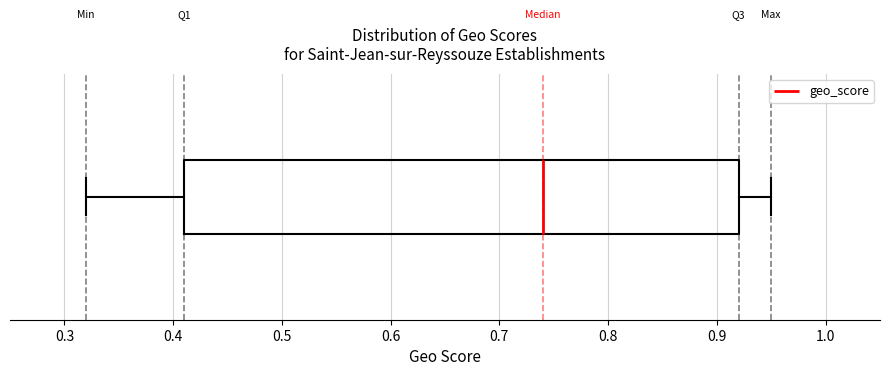

Where does the right whisker of the box end on the x-axis? The values are not printed on the chart, so give them approximately, as read against the axis.

0.95